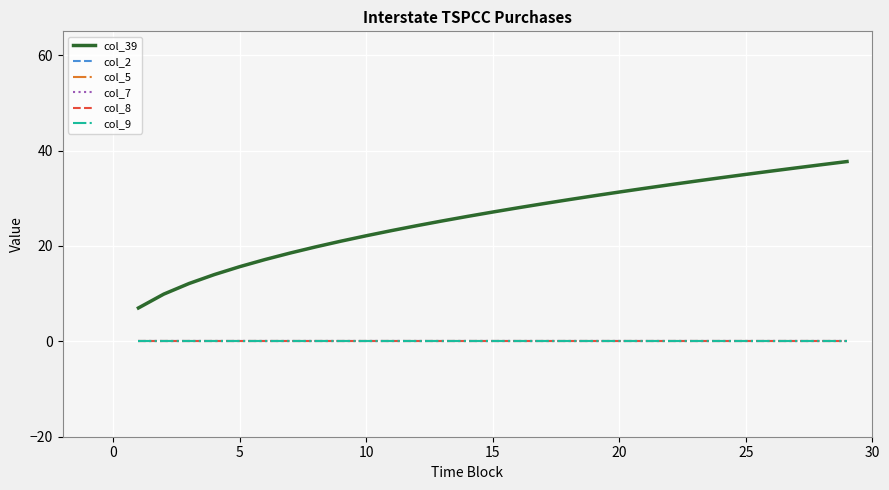

Does the chart have visible grid lines?

Yes